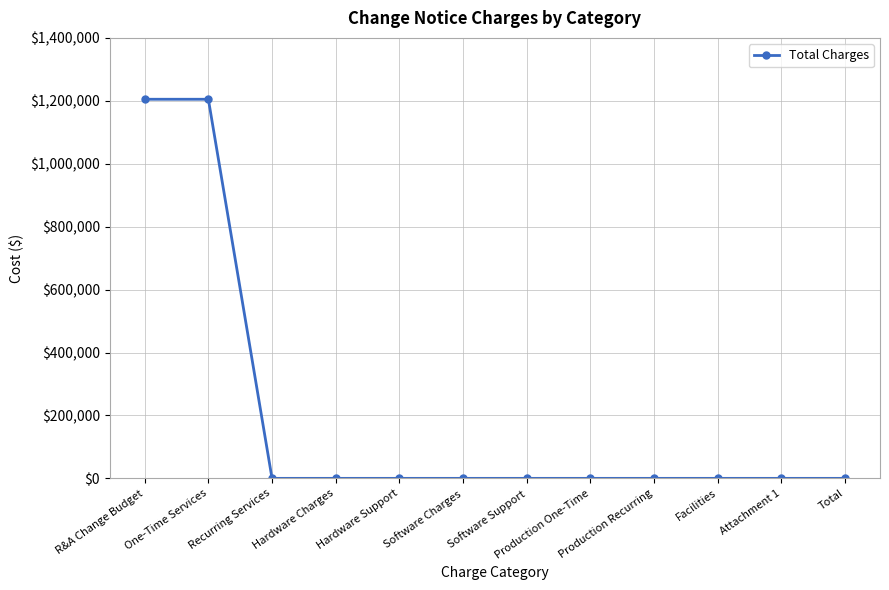

Is it true that the value at Attachment 1 is 0?

True